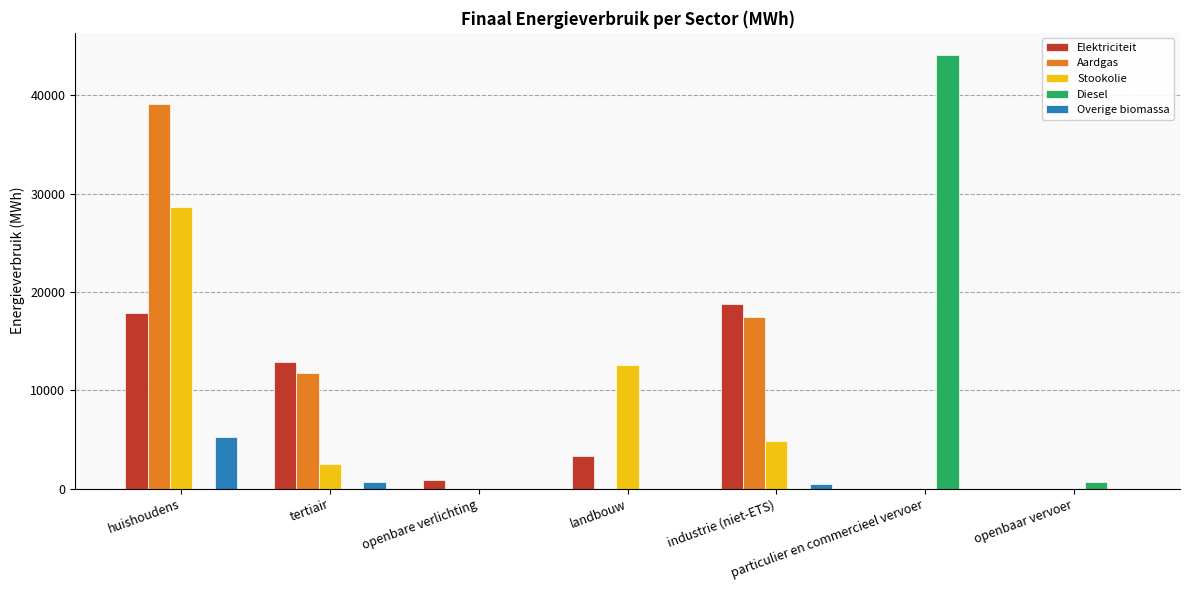

Are the bars horizontal?

No